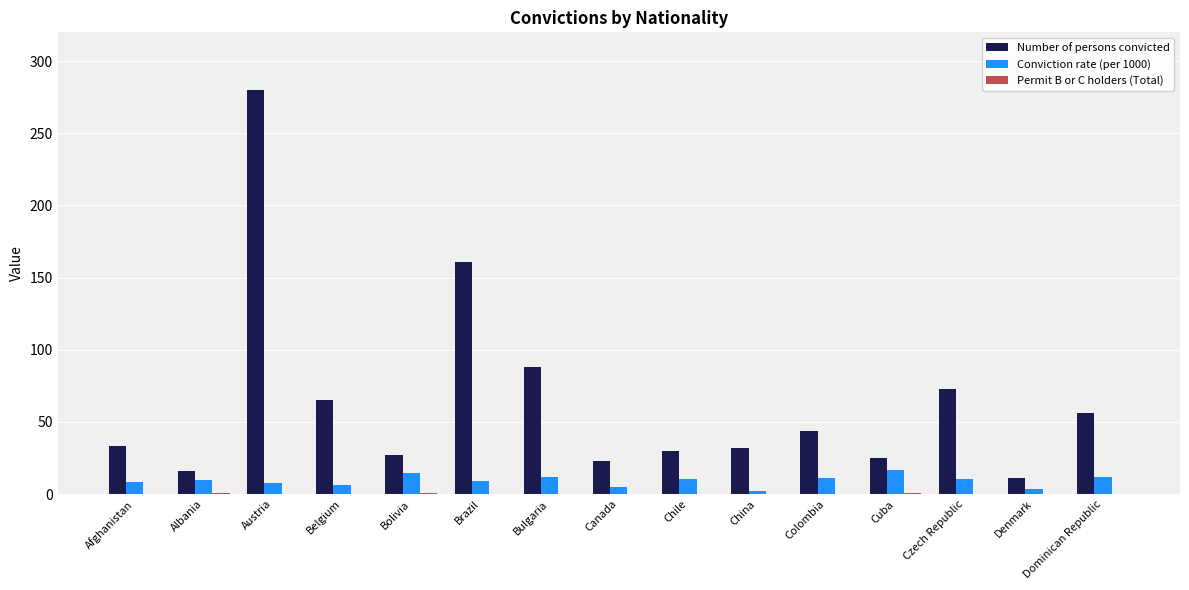

Which label corresponds to the largest value in the chart?

Austria